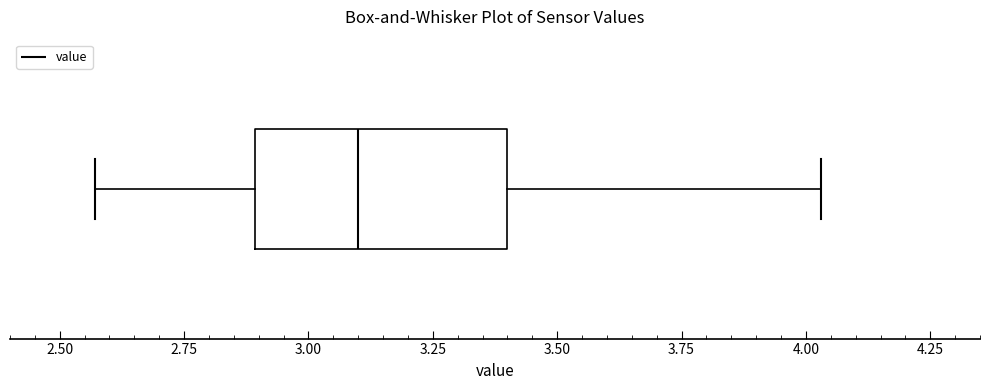

Transcribe this box plot: give where the median line is, the range the box spans, and where the two whiskers end, as read against the x-axis. The values are not printed on the chart, so give them approximately, as read against the axis.

median 3.10, box 2.90 to 3.40, whiskers 2.55 to 4.05